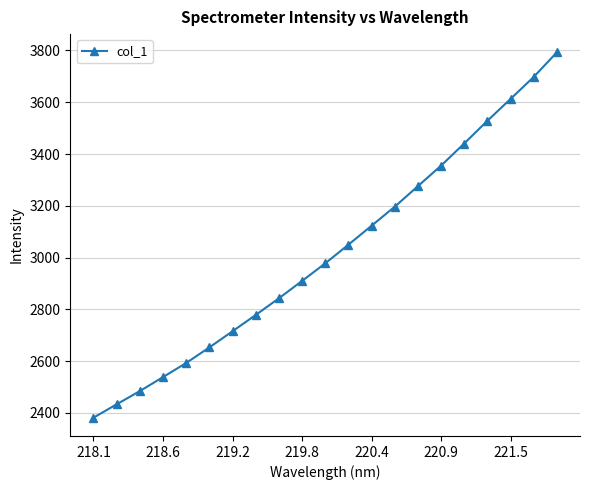

What is the maximum value shown in the chart?

3792.7